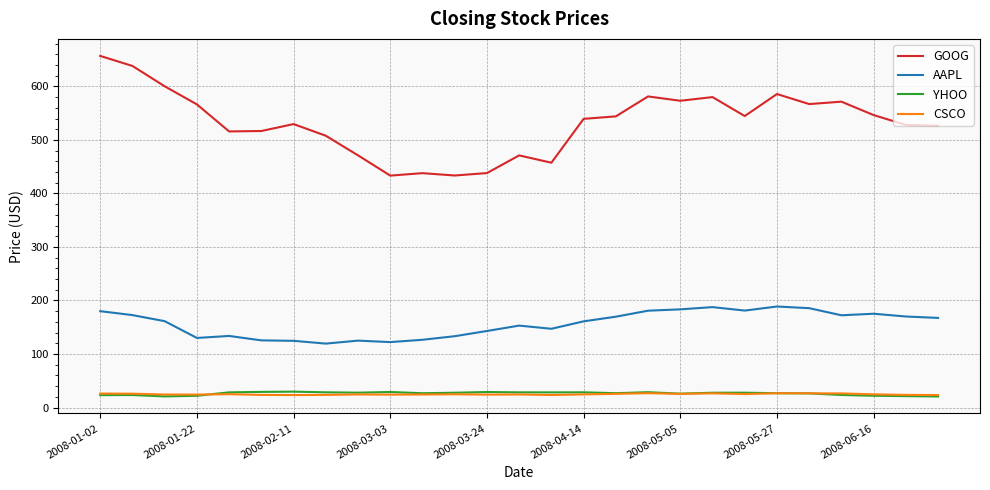

What is the difference between the second highest and second lowest values in the GOOG series?

204.7